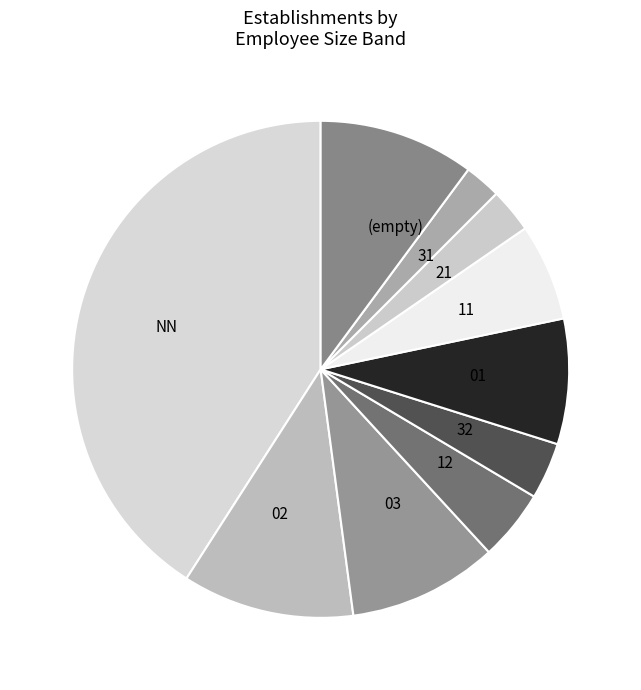

Do 32 and 11 together represent more than half of the pie?

No